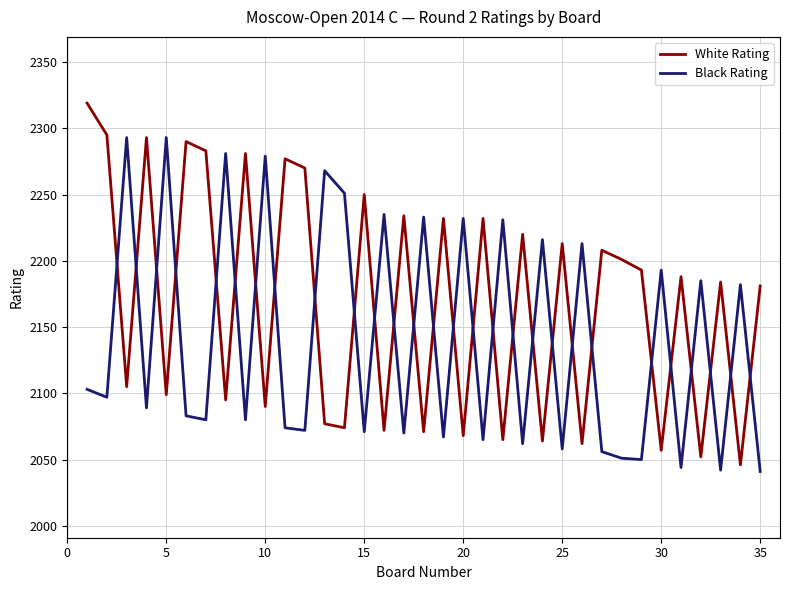

Rank the series by their average value, from lowest to highest.

Black Rating, White Rating